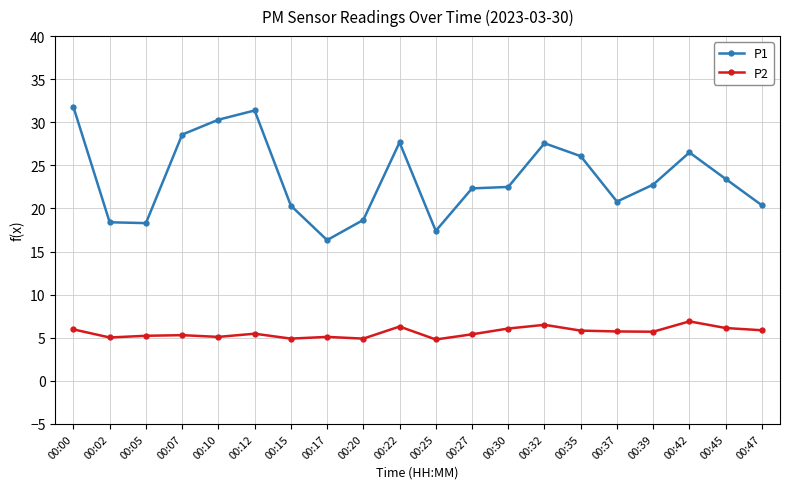

At which category is the sum across all series the highest?

00:00